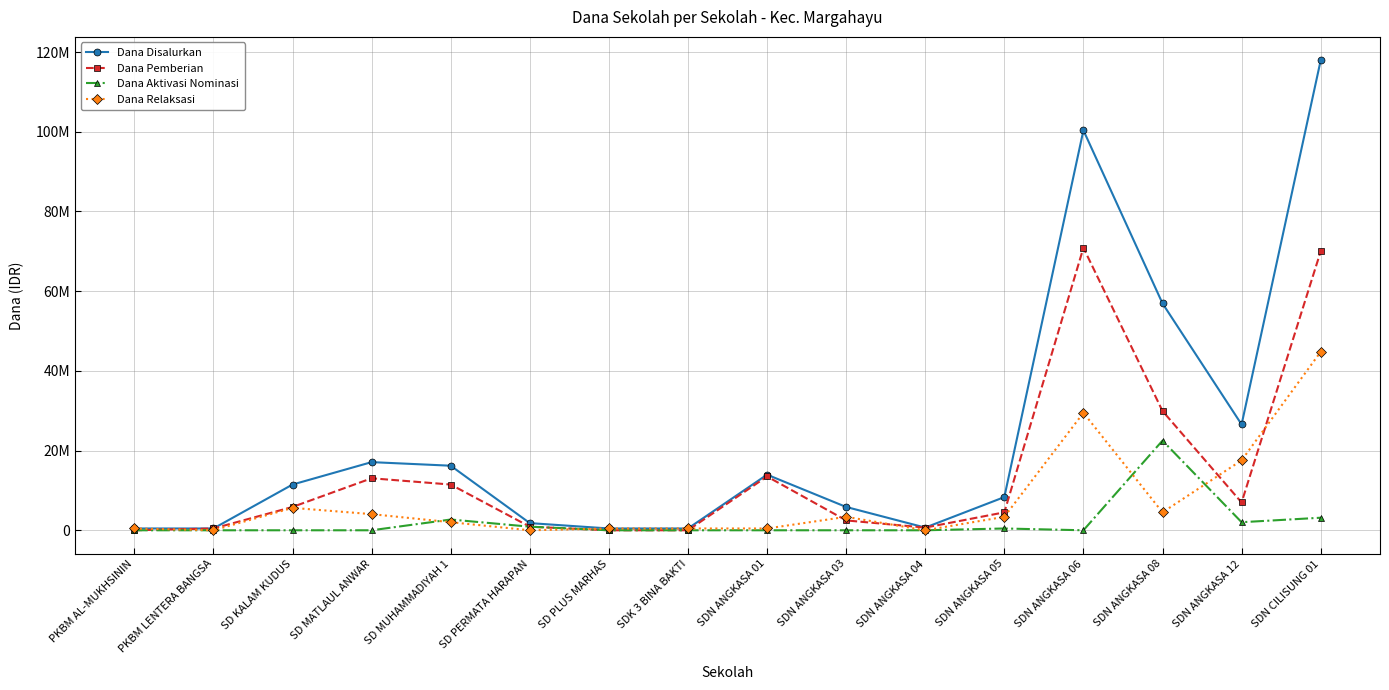

Which category has the lowest value in the Dana Aktivasi Nominasi series?

PKBM AL-MUKHSININ